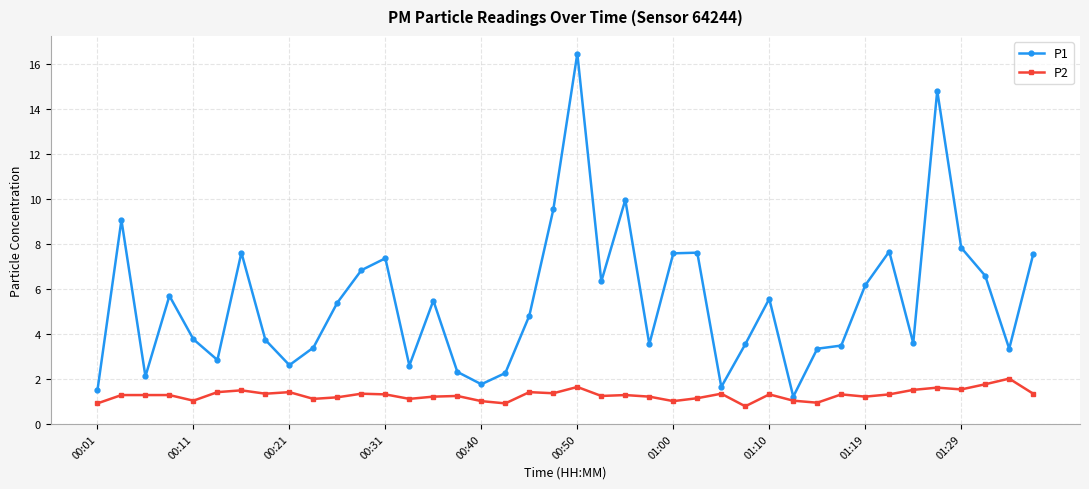

Does the chart have visible grid lines?

Yes